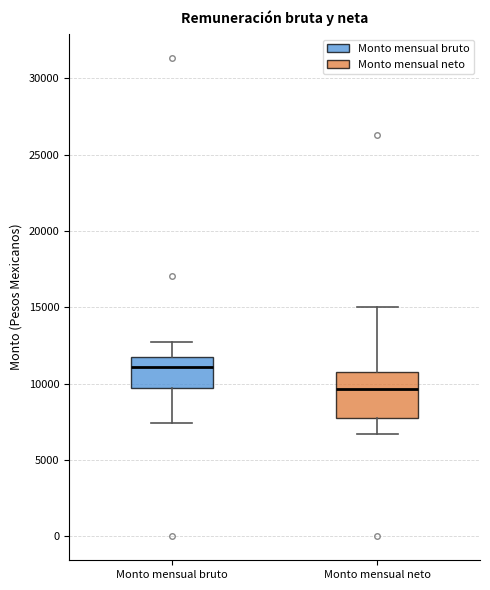

Where does the lower whisker of the box for Monto mensual neto end on the y-axis? The values are not printed on the chart, so give them approximately, as read against the axis.

6500